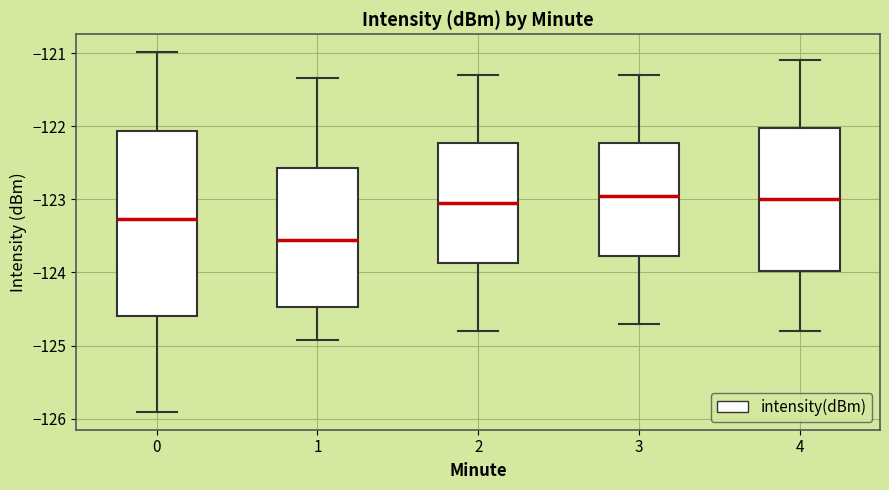

Which box has the lowest median line?

1